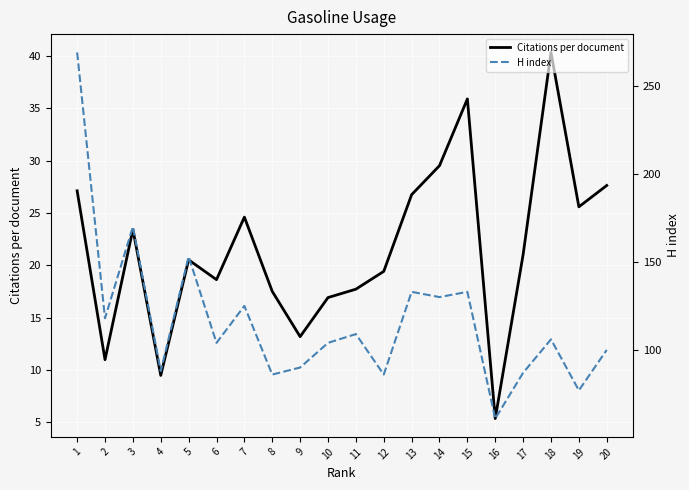

True or false: H index and Citations per document cross at least once.

False